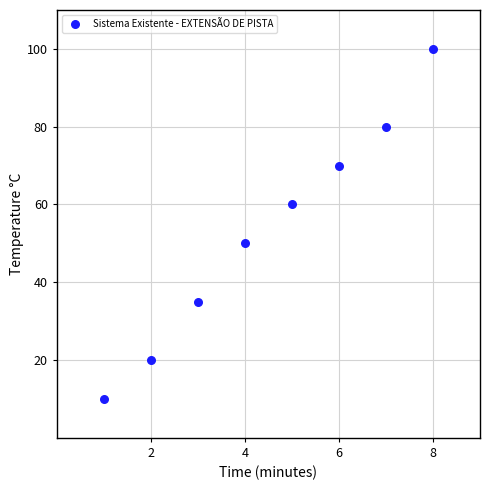

What is the range of Y values (max minus min)?

90